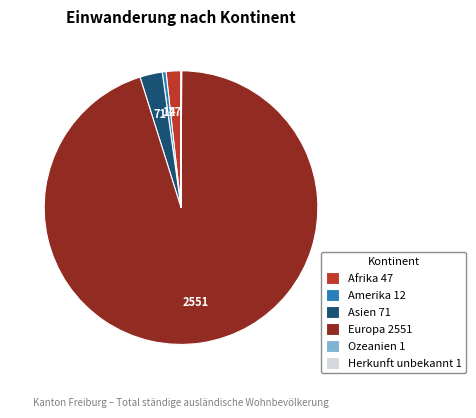

Is there any slice that represents more than half of the pie?

Yes